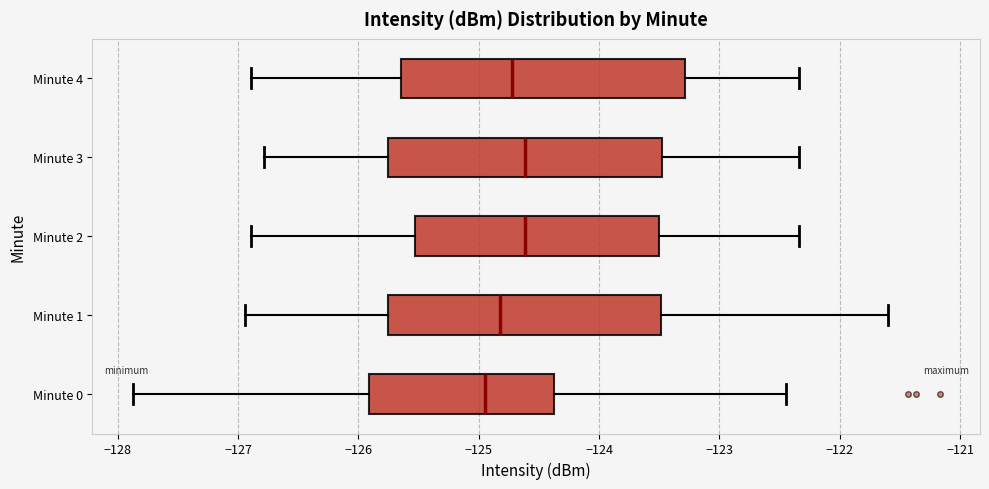

Reading bottom to top, transcribe this box plot: for each box, give where its median line is, the range the box spans, and where its two whiskers end, as read against the x-axis. The values are not printed on the chart, so give them approximately, as read against the axis.

Minute 0: median -124.9, box -125.9 to -124.4, whiskers -127.9 to -122.4
Minute 1: median -124.8, box -125.8 to -123.5, whiskers -126.9 to -121.6
Minute 2: median -124.6, box -125.5 to -123.5, whiskers -126.9 to -122.3
Minute 3: median -124.6, box -125.8 to -123.5, whiskers -126.8 to -122.3
Minute 4: median -124.7, box -125.6 to -123.3, whiskers -126.9 to -122.3